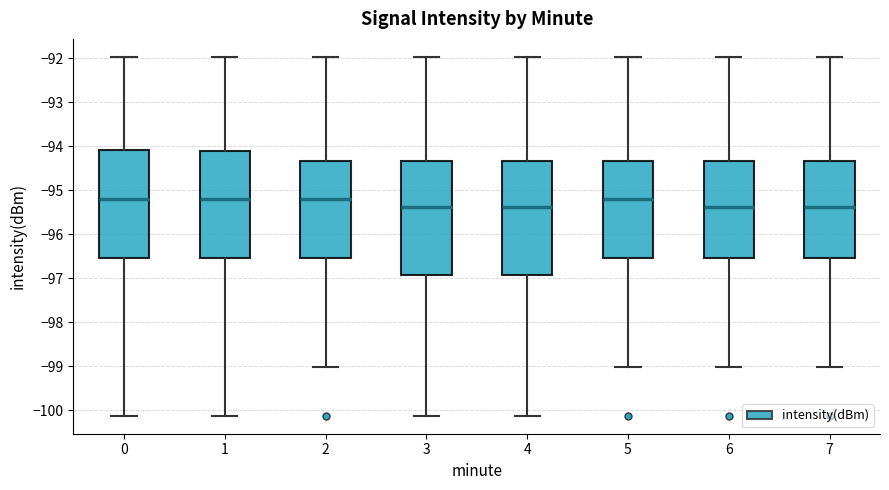

Reading left to right, transcribe this box plot: for each box, give where its median line is, the range the box spans, and where its two whiskers end, as read against the y-axis. The values are not printed on the chart, so give them approximately, as read against the axis.

0: median -95.2, box -96.6 to -94.1, whiskers -100.1 to -92.0
1: median -95.2, box -96.6 to -94.1, whiskers -100.1 to -92.0
2: median -95.2, box -96.6 to -94.3, whiskers -99.0 to -92.0
3: median -95.4, box -96.9 to -94.3, whiskers -100.1 to -92.0
4: median -95.4, box -96.9 to -94.3, whiskers -100.1 to -92.0
5: median -95.2, box -96.6 to -94.3, whiskers -99.0 to -92.0
6: median -95.4, box -96.6 to -94.3, whiskers -99.0 to -92.0
7: median -95.4, box -96.6 to -94.3, whiskers -99.0 to -92.0